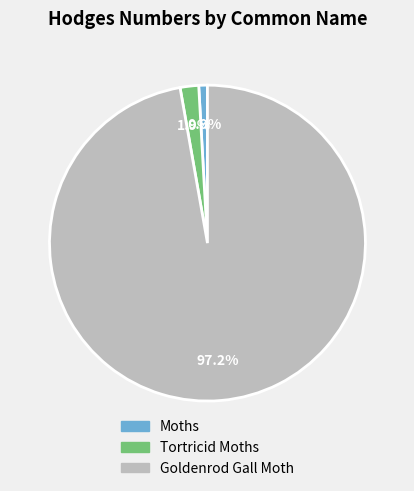

The Tortricid Moths slice represents 2% of the pie. True or false?

True